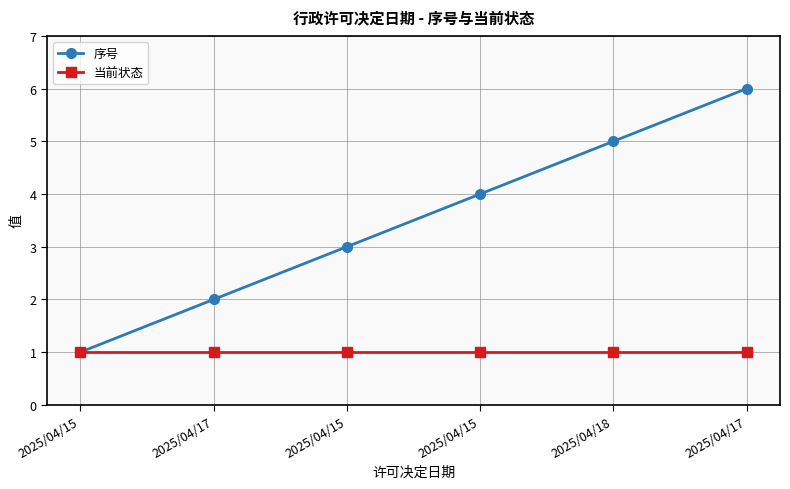

What is the label of the 3rd point from the right?

2025/04/15